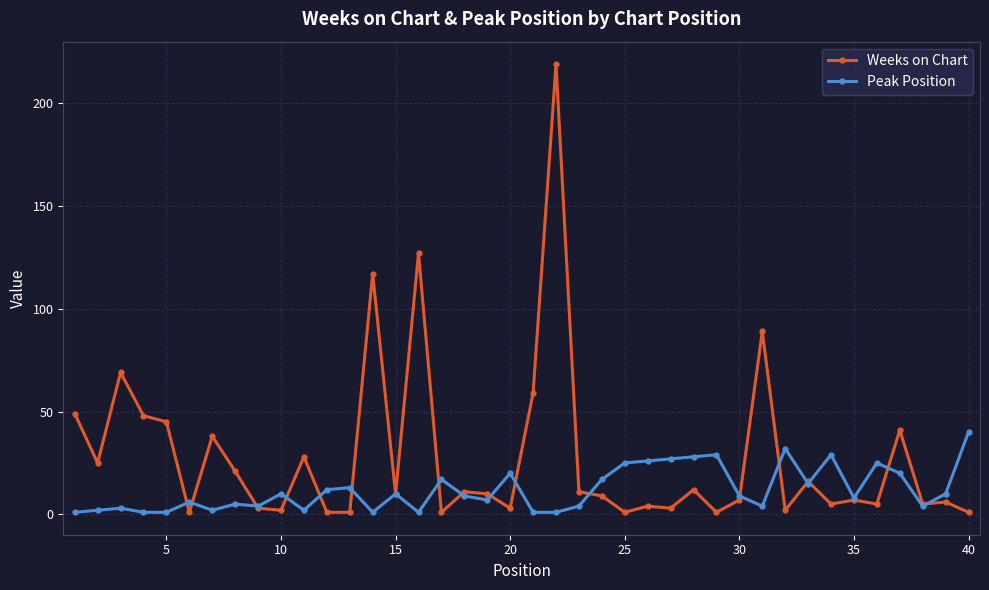

List the series in order of their peak value, lowest first.

Peak Position, Weeks on Chart